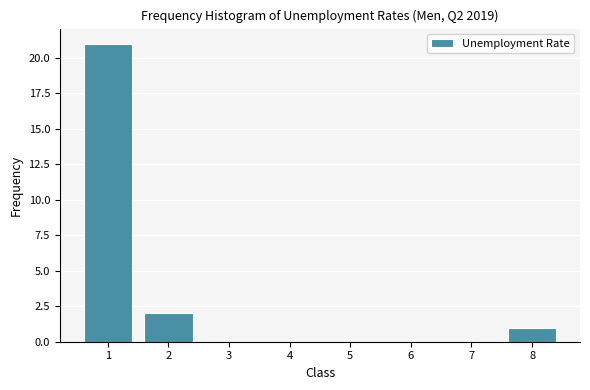

Reading left to right, list all the values displayed in this chart.

1=21	2=2	3=0	4=0	5=0	6=0	7=0	8=1